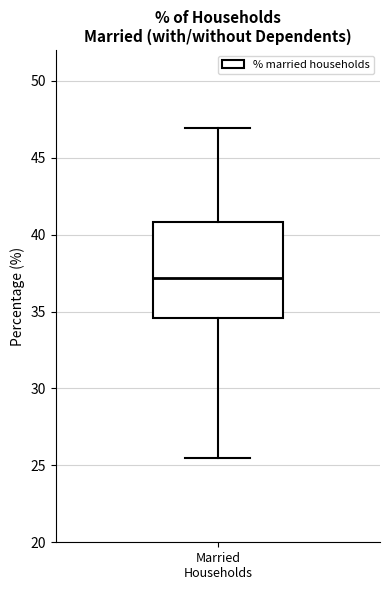

Where is the lower edge of the box for Married Households on the y-axis? The values are not printed on the chart, so give them approximately, as read against the axis.

34.5